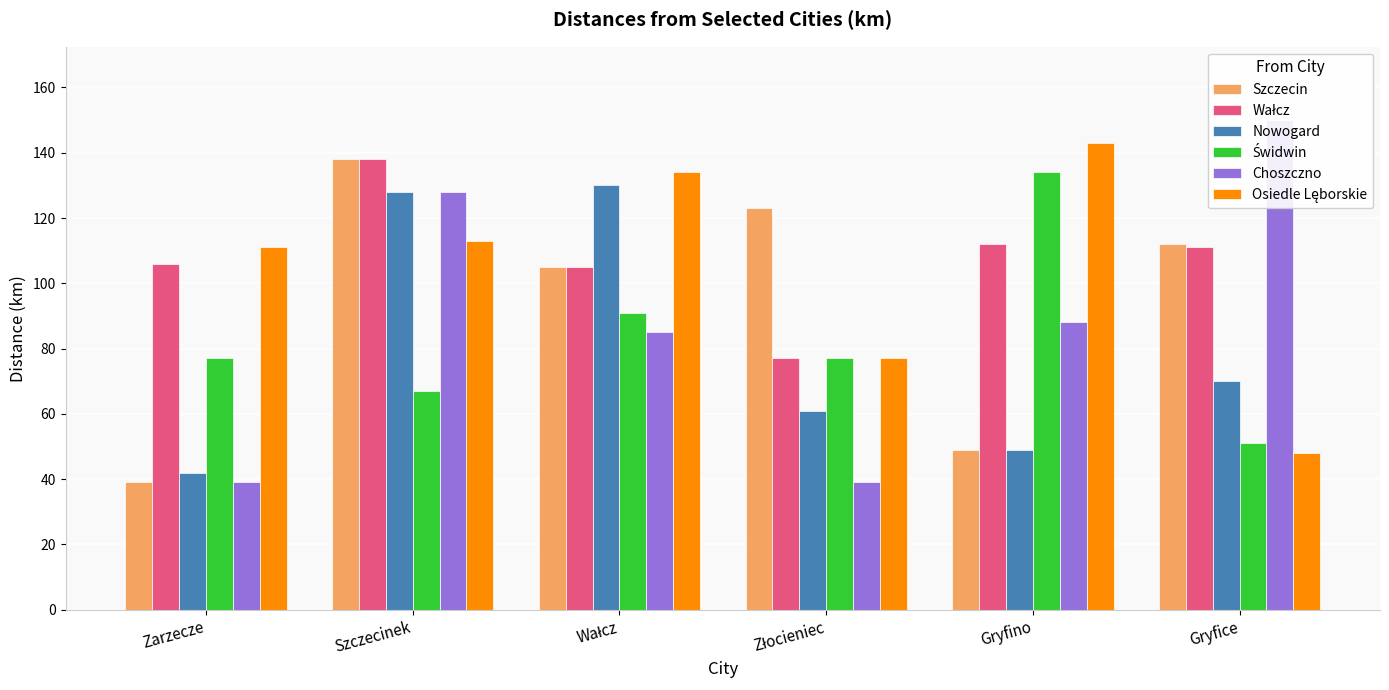

Are the bars grouped side by side (vs. stacked)?

Yes